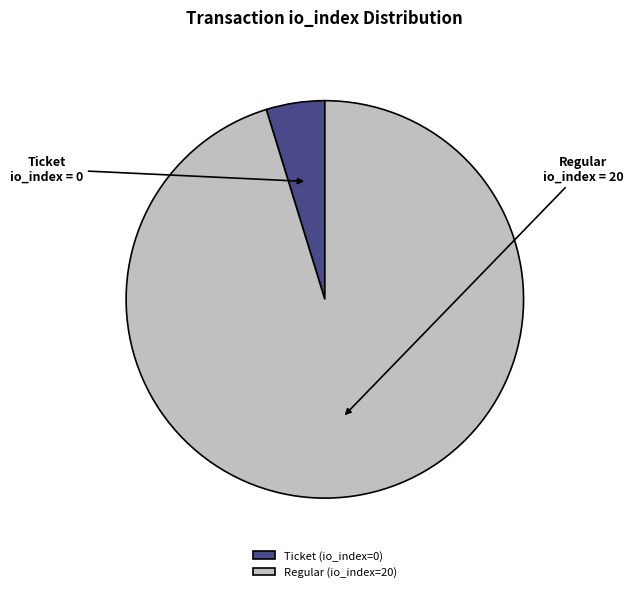

Which category has the smallest portion of the pie?

Ticket (io_index=0)